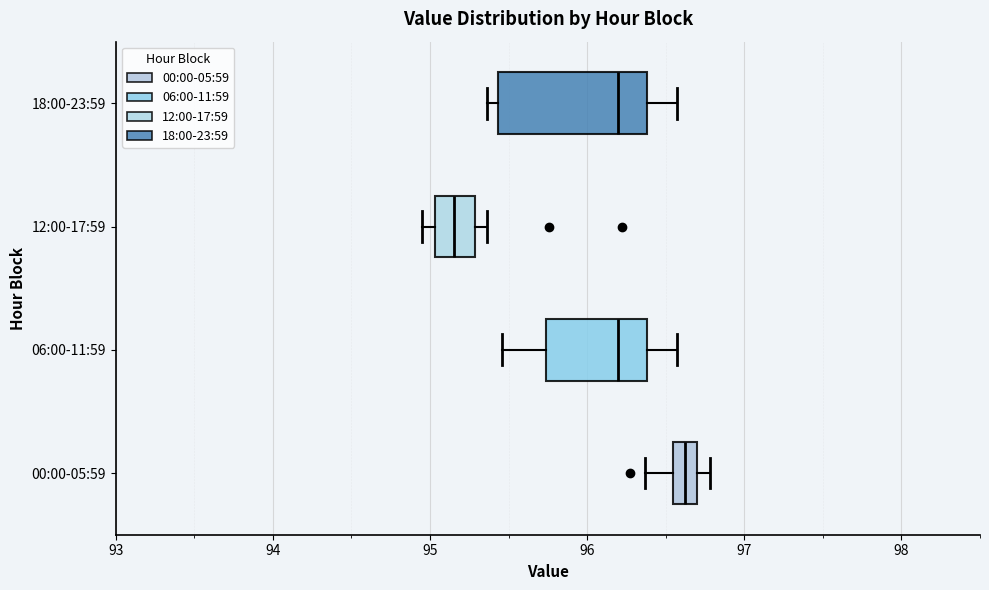

Where is the right edge of the box for 18:00-23:59 on the x-axis? The values are not printed on the chart, so give them approximately, as read against the axis.

96.4